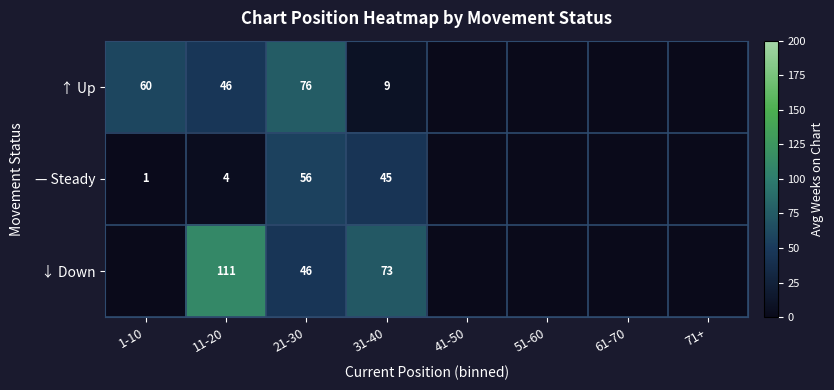

At 31-40, list the series in order from largest to smallest.

↓ Down, — Steady, ↑ Up